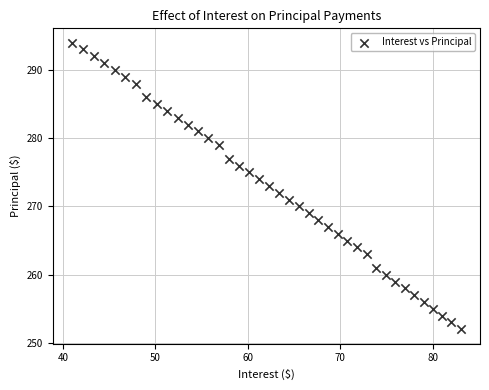

What is the range of Y values (max minus min)?

42